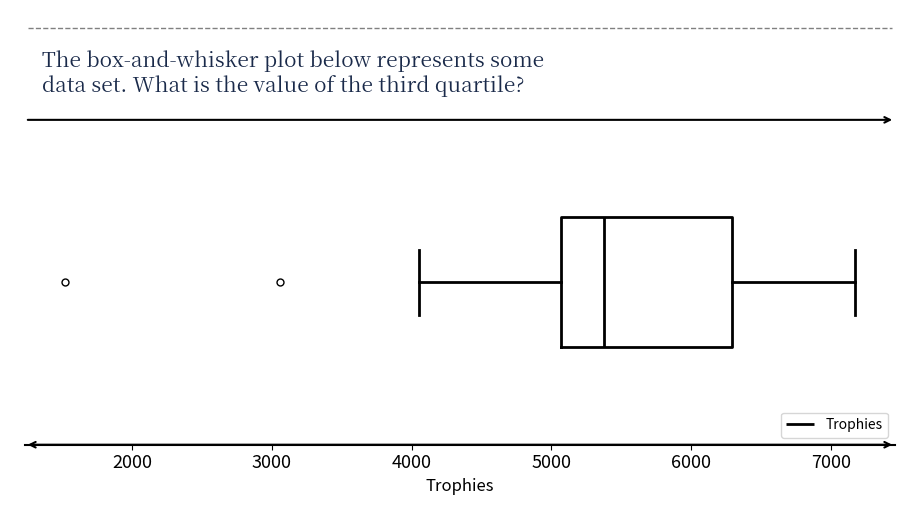

Read this box plot against the x-axis: the position of the median line, the range covered by the box, and the ends of both whiskers. The values are not printed on the chart, so give them approximately, as read against the axis.

median 5400, box 5100 to 6300, whiskers 4100 to 7200